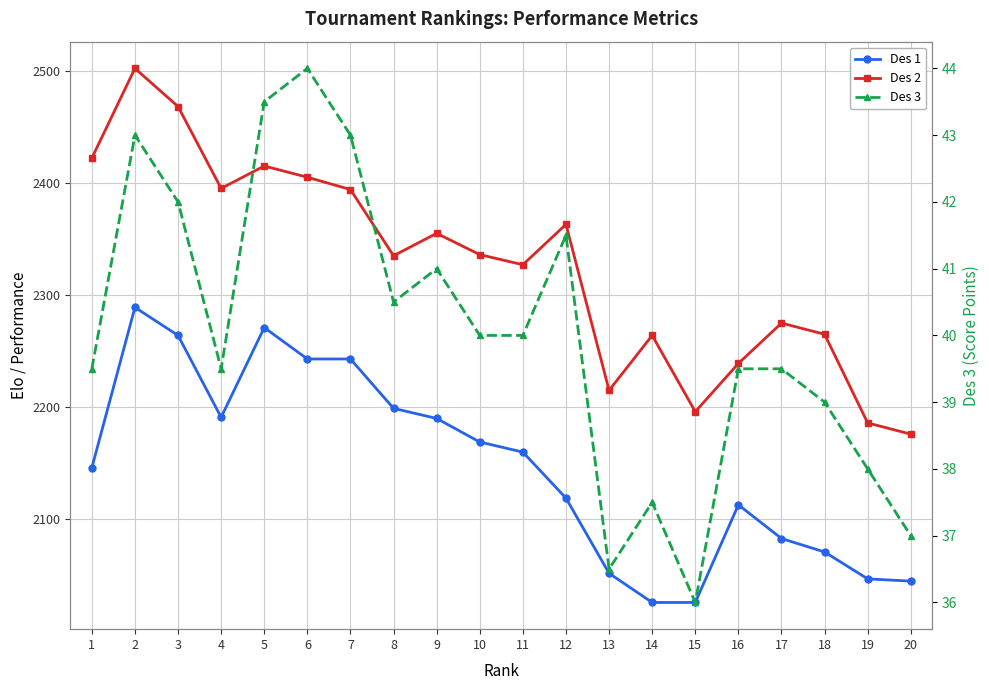

True or false: Des 2 and Des 3 cross at least once.

False